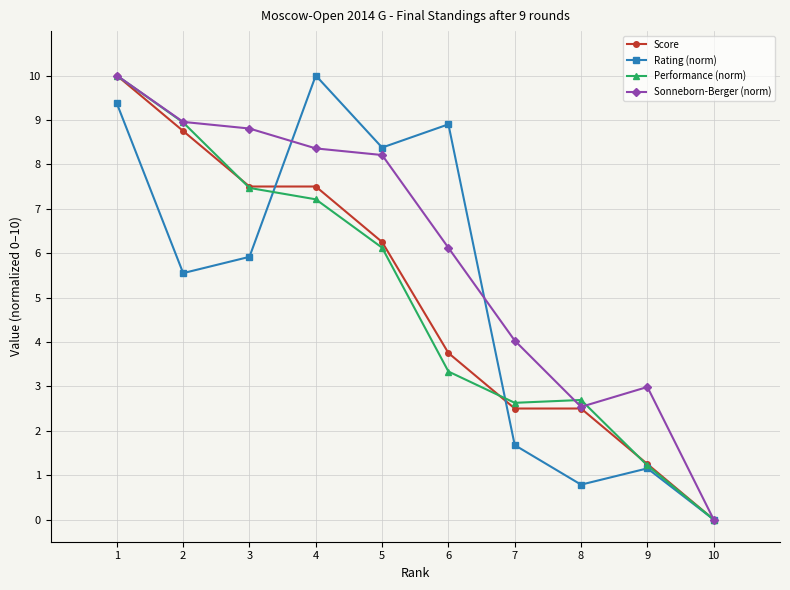

The Score series shows 7.5 at 3. True or false?

True